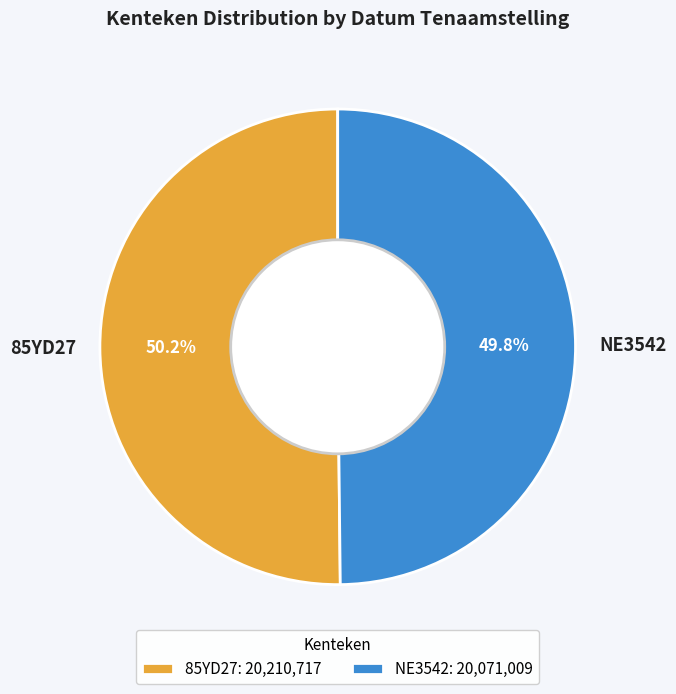

The NE3542 slice represents 61% of the pie. True or false?

False